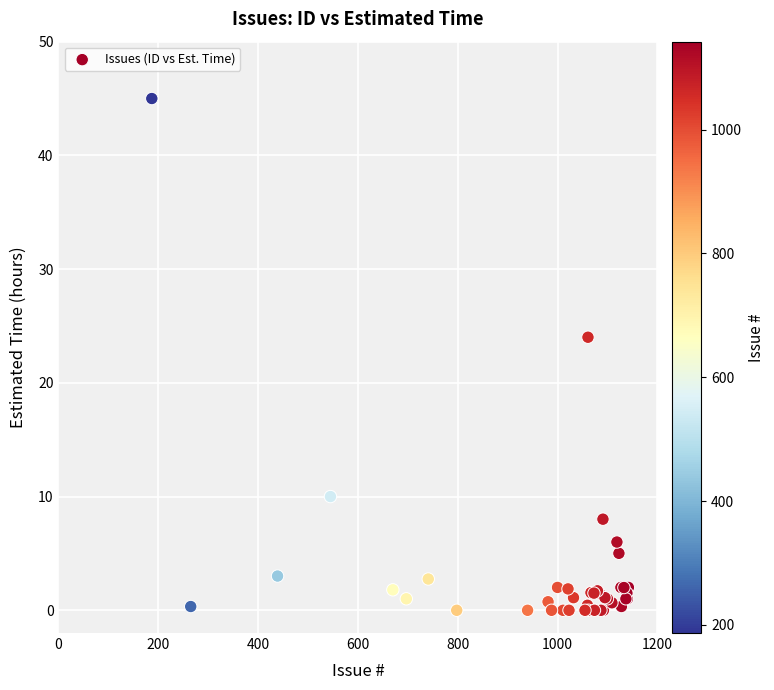

What Y value in the scatter plot is closest to 22?

24.0